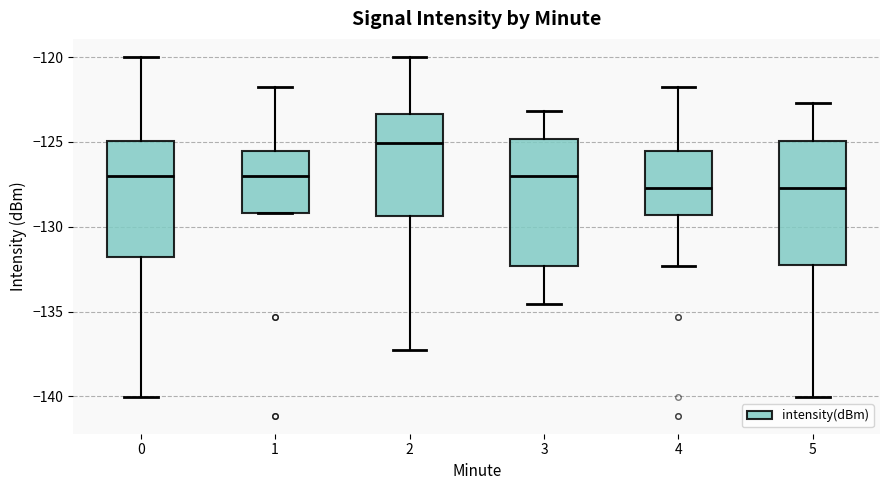

Reading left to right, transcribe this box plot: for each box, give where its median line is, the range the box spans, and where its two whiskers end, as read against the y-axis. The values are not printed on the chart, so give them approximately, as read against the axis.

0: median -127.0, box -132.0 to -125.0, whiskers -140.0 to -120.0
1: median -127.0, box -129.0 to -125.5, whiskers -129.0 to -122.0
2: median -125.0, box -129.5 to -123.5, whiskers -137.0 to -120.0
3: median -127.0, box -132.5 to -125.0, whiskers -134.5 to -123.0
4: median -127.5, box -129.5 to -125.5, whiskers -132.5 to -122.0
5: median -127.5, box -132.5 to -125.0, whiskers -140.0 to -122.5